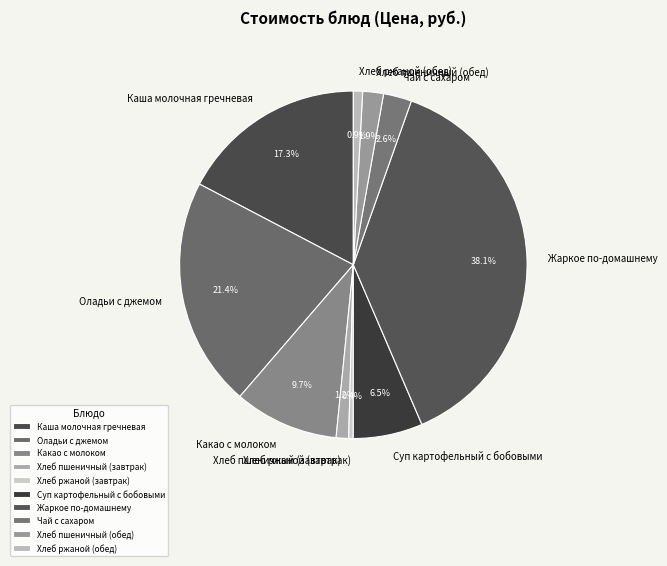

Is there any slice that represents more than half of the pie?

No